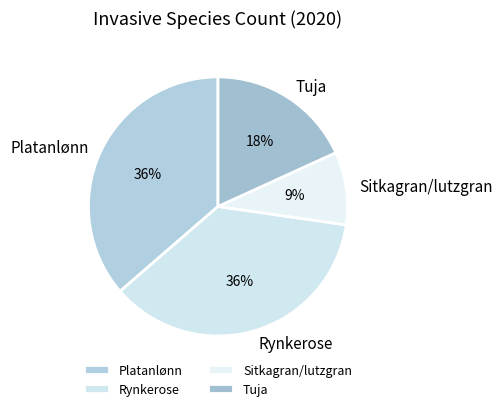

What percentage is the Platanlønn slice, to the nearest percent?

36%